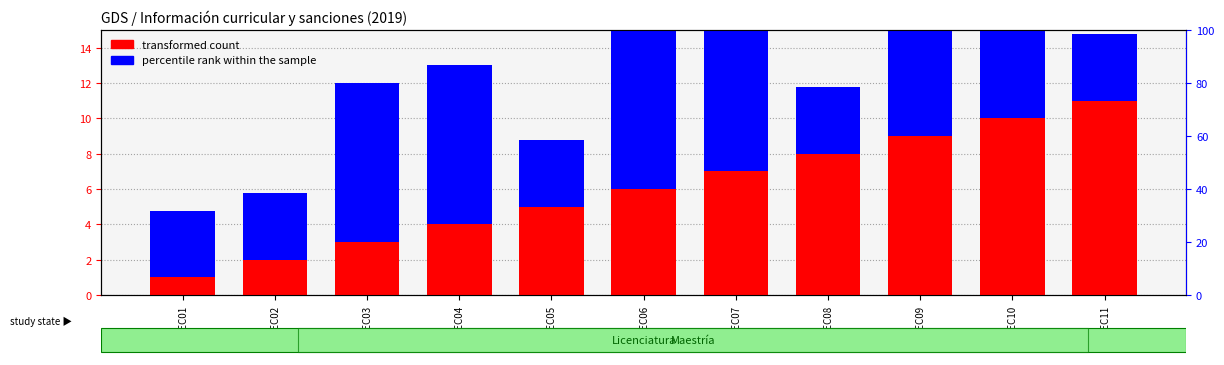

The transformed count series shows 4.1 at REC03. True or false?

False